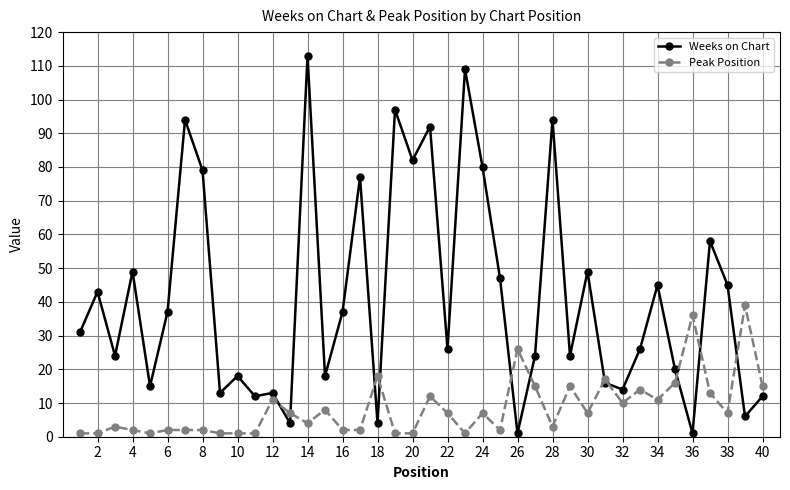

List the series in order of their overall mean, highest first.

Weeks on Chart, Peak Position